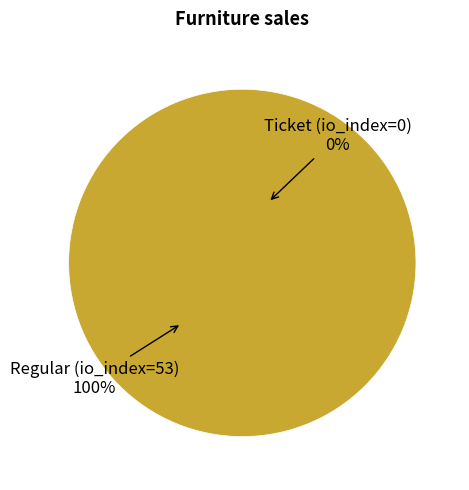

To the nearest percent, what is the combined percentage of Ticket (io_index=0) and Regular (io_index=53)?

100%